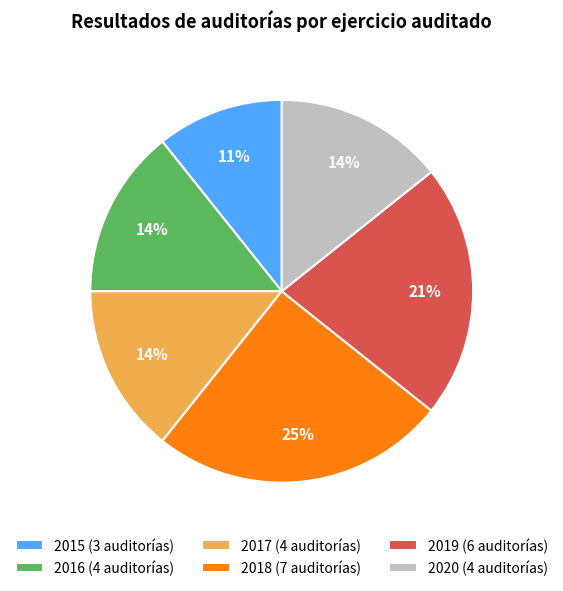

To the nearest percent, what percentage of the pie is 2018 (7 auditorías)?

25%